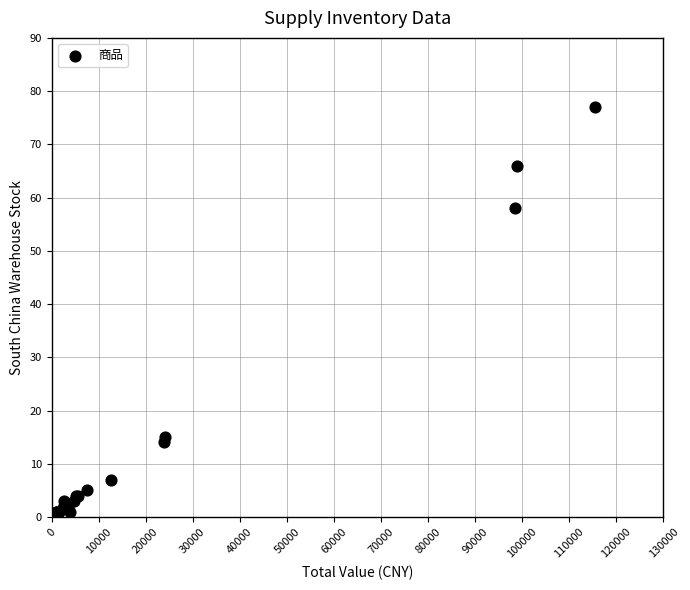

What Y value in the scatter plot is closest to 39?

58